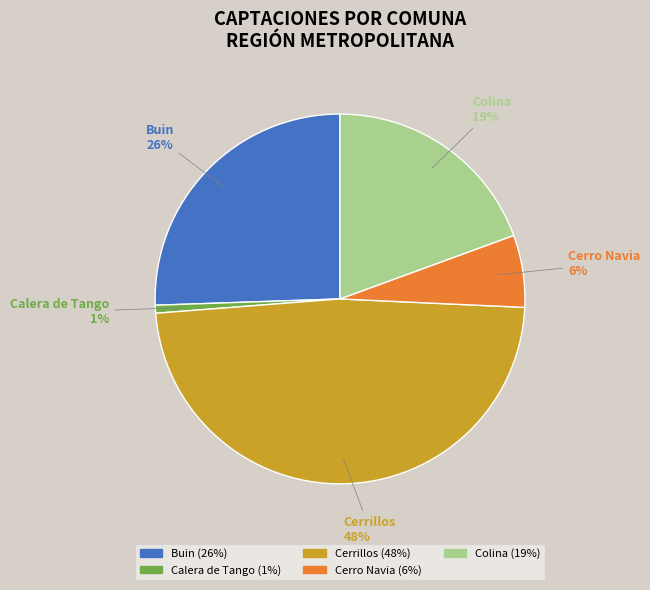

Combined, do Buin and Colina account for over 50%?

No